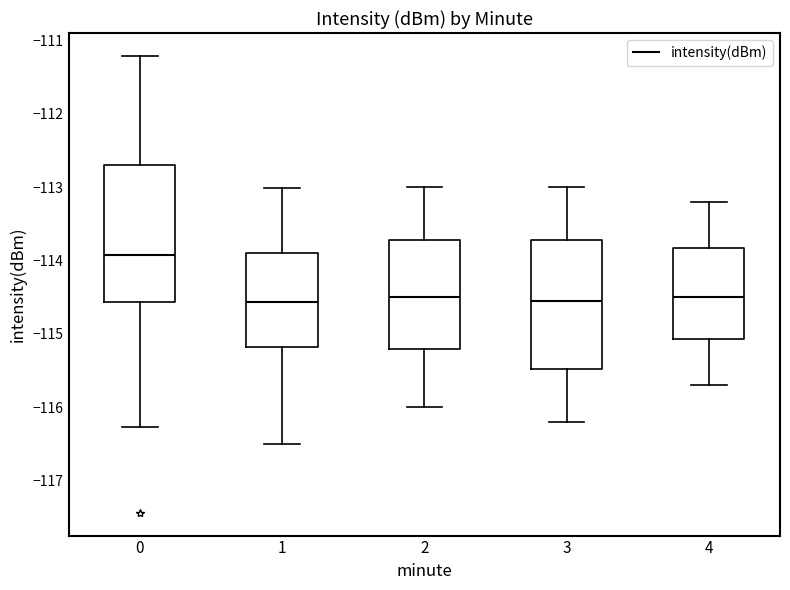

Reading left to right, read every box against the y-axis: the position of its median line, the range the box covers, and the ends of its whiskers. The values are not printed on the chart, so give them approximately, as read against the axis.

0: median -113.9, box -114.6 to -112.7, whiskers -116.3 to -111.2
1: median -114.6, box -115.2 to -113.9, whiskers -116.5 to -113.0
2: median -114.5, box -115.2 to -113.7, whiskers -116.0 to -113.0
3: median -114.5, box -115.5 to -113.7, whiskers -116.2 to -113.0
4: median -114.5, box -115.1 to -113.8, whiskers -115.7 to -113.2